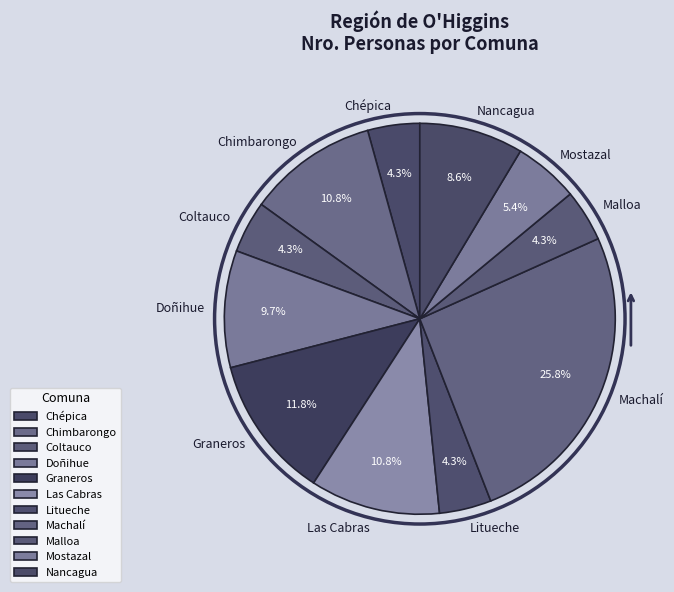

Does Chimbarongo account for over 50% of the chart?

No